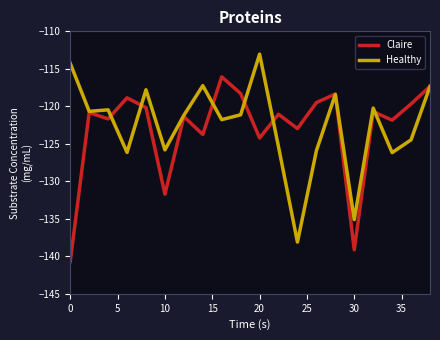

What is the highest value of the Claire series?

-116.1